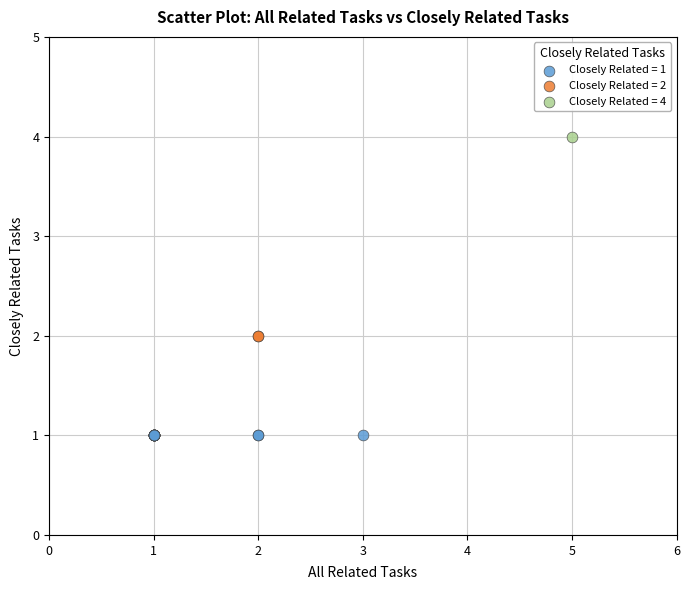

Which series reaches the minimum Y coordinate?

Closely Related = 1